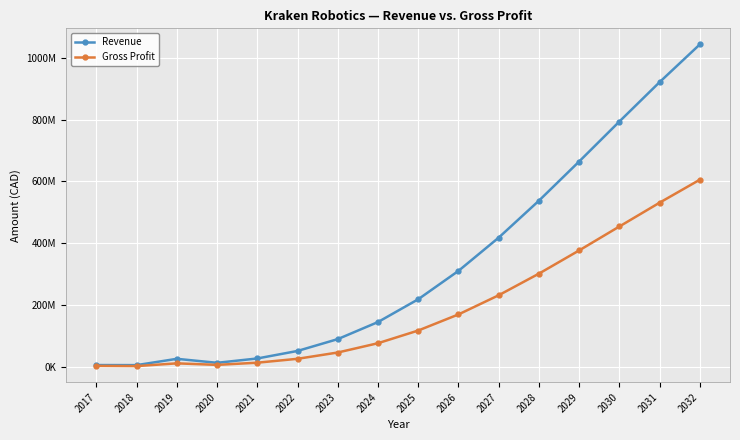

Does the chart have visible grid lines?

Yes